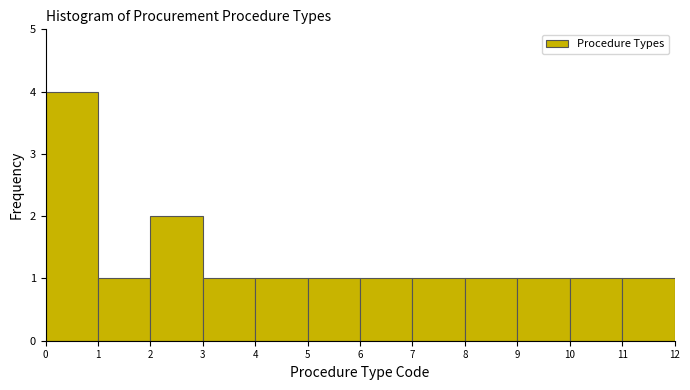

Reading left to right, list every bar in this chart as the range it spans on the x-axis followed by its height. The values are not printed on the chart, so give them approximately, as read against the axis.

0 to 1: 4
1 to 2: 1
2 to 3: 2
3 to 4: 1
4 to 5: 1
5 to 6: 1
6 to 7: 1
7 to 8: 1
8 to 9: 1
9 to 10: 1
10 to 11: 1
11 to 12: 1